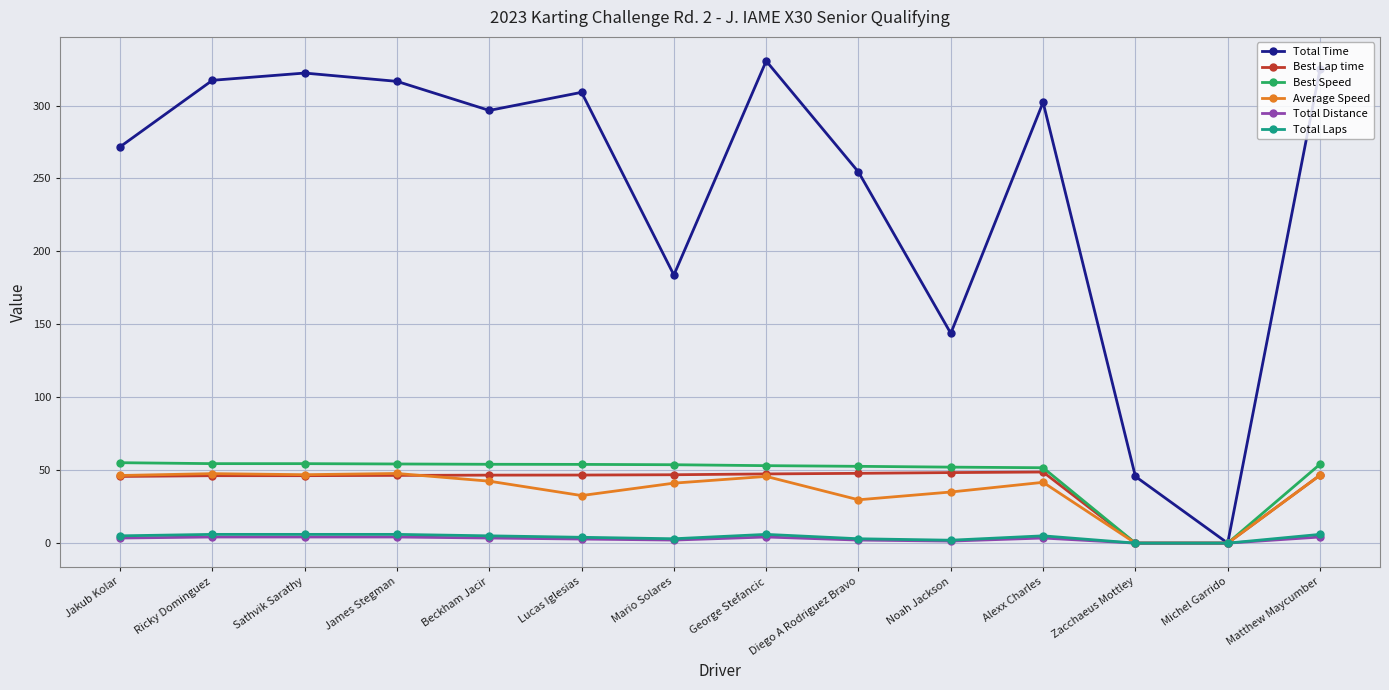

Between Sathvik Sarathy and Zacchaeus Mottley, which series saw the biggest shift?

Total Time